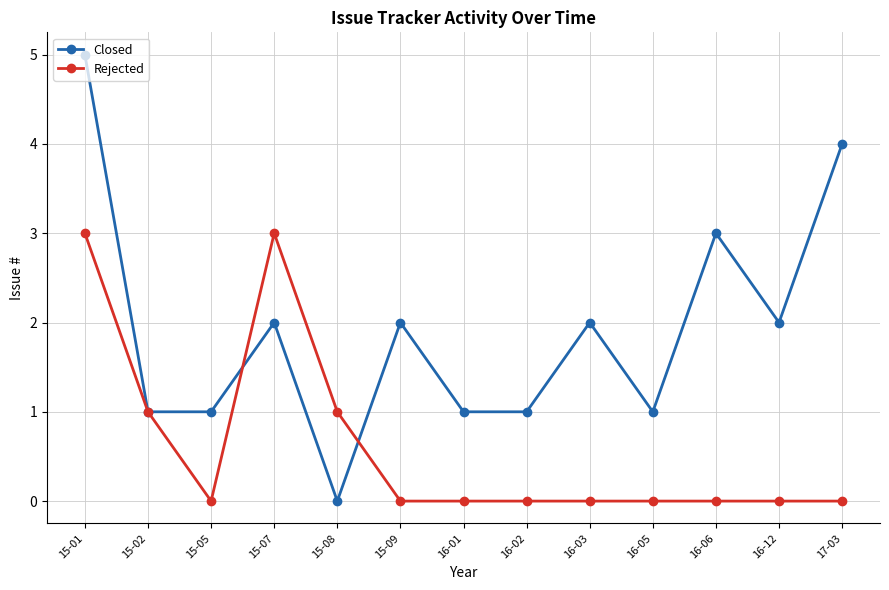

Is this an area chart (filled region under the line)?

No